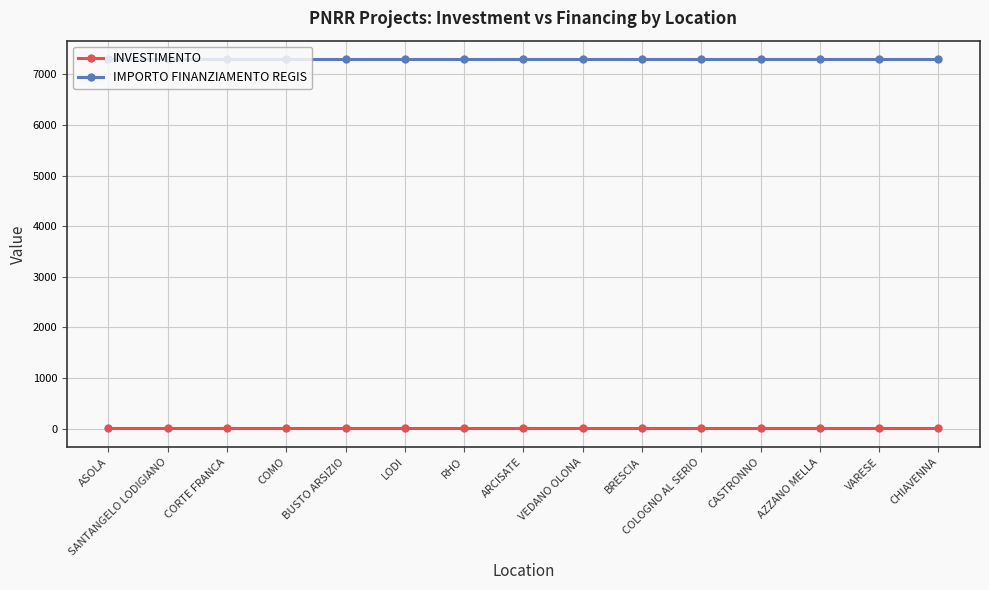

How many lines are shown in the chart?

2